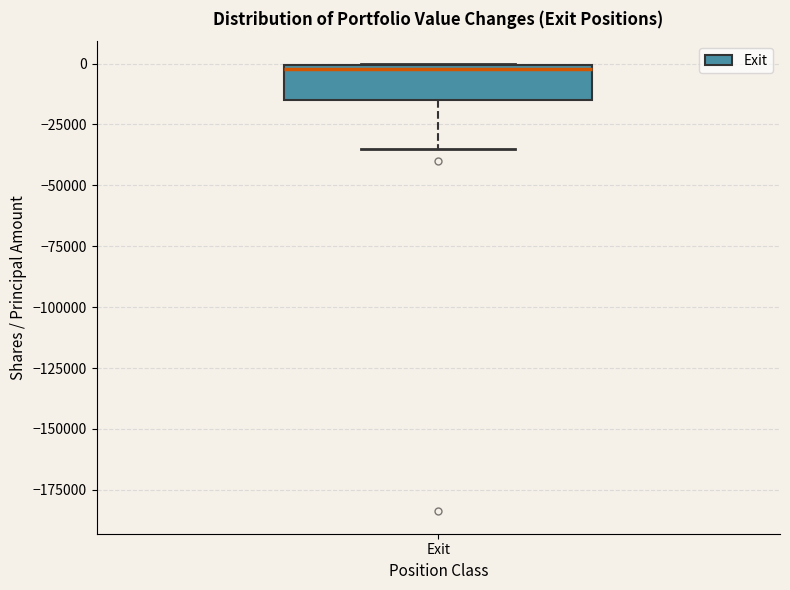

Where does the lower whisker of the box for Exit end on the y-axis? The values are not printed on the chart, so give them approximately, as read against the axis.

-35000